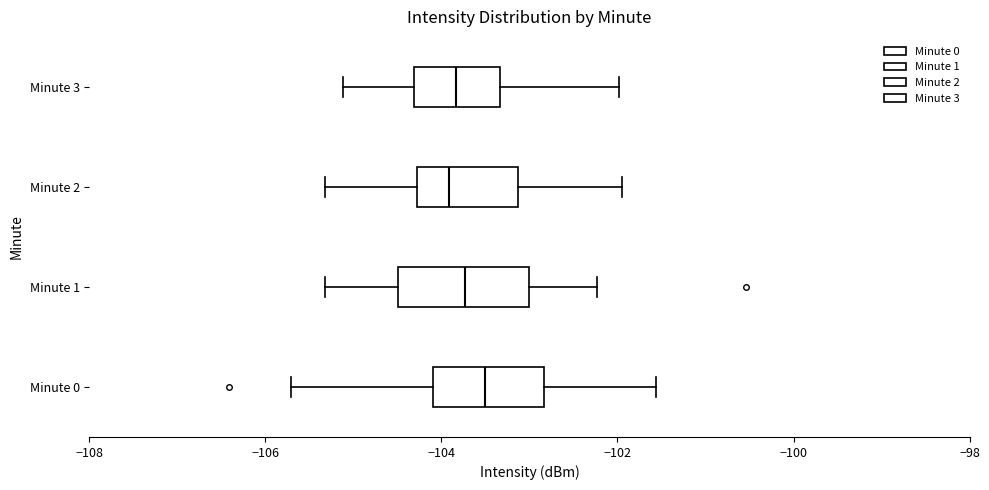

Reading bottom to top, read every box against the x-axis: the position of its median line, the range the box covers, and the ends of its whiskers. The values are not printed on the chart, so give them approximately, as read against the axis.

Minute 0: median -103.6, box -104.0 to -102.8, whiskers -105.8 to -101.6
Minute 1: median -103.8, box -104.4 to -103.0, whiskers -105.4 to -102.2
Minute 2: median -104.0, box -104.2 to -103.2, whiskers -105.4 to -102.0
Minute 3: median -103.8, box -104.4 to -103.4, whiskers -105.2 to -102.0